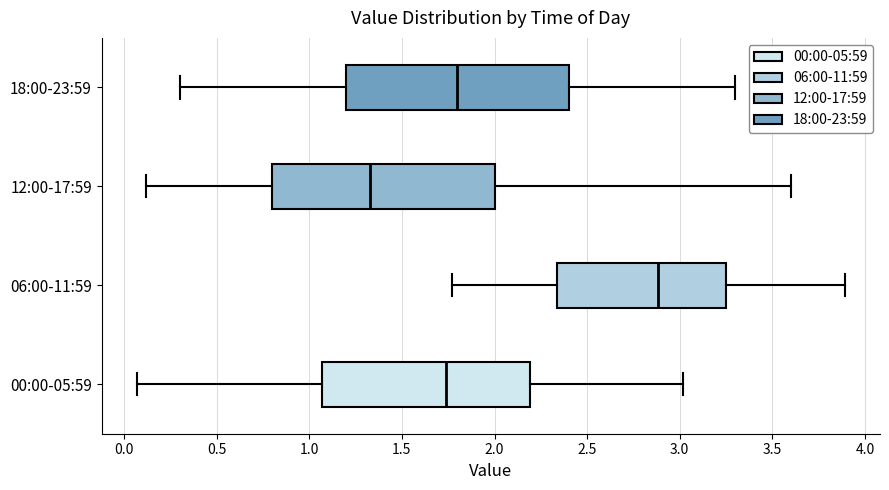

Which box has the furthest to the left median line?

12:00-17:59